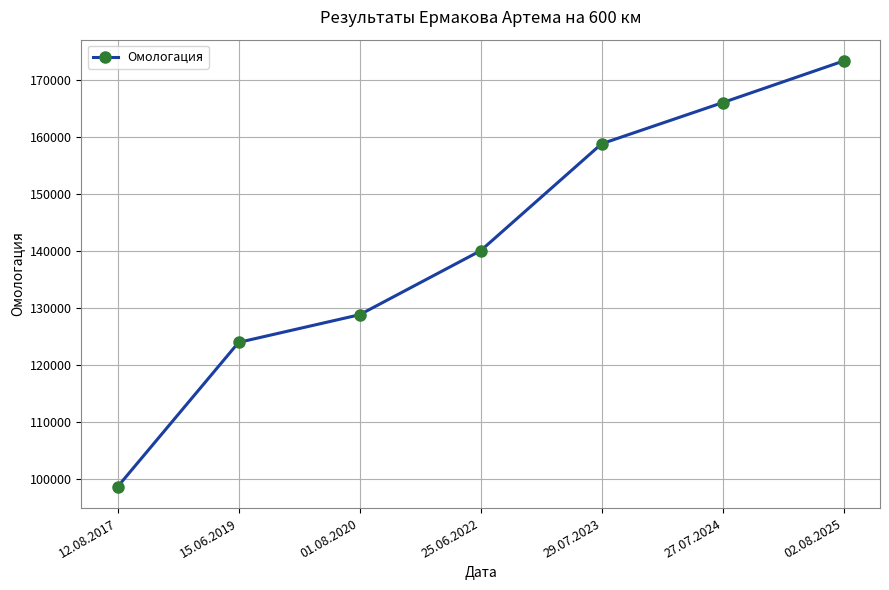

What is the sum of the values at 29.07.2023 and 01.08.2020?

287590